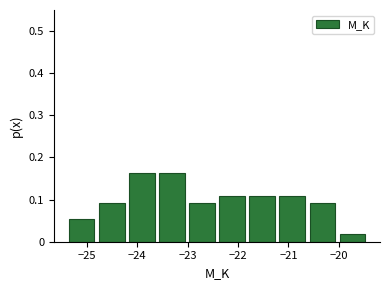

What is the height of the bar covering -21.8 to -21.2 on the x-axis? Neither the bar edges nor the heights are printed on the chart, so give them approximately, as read against the axes.

0.11